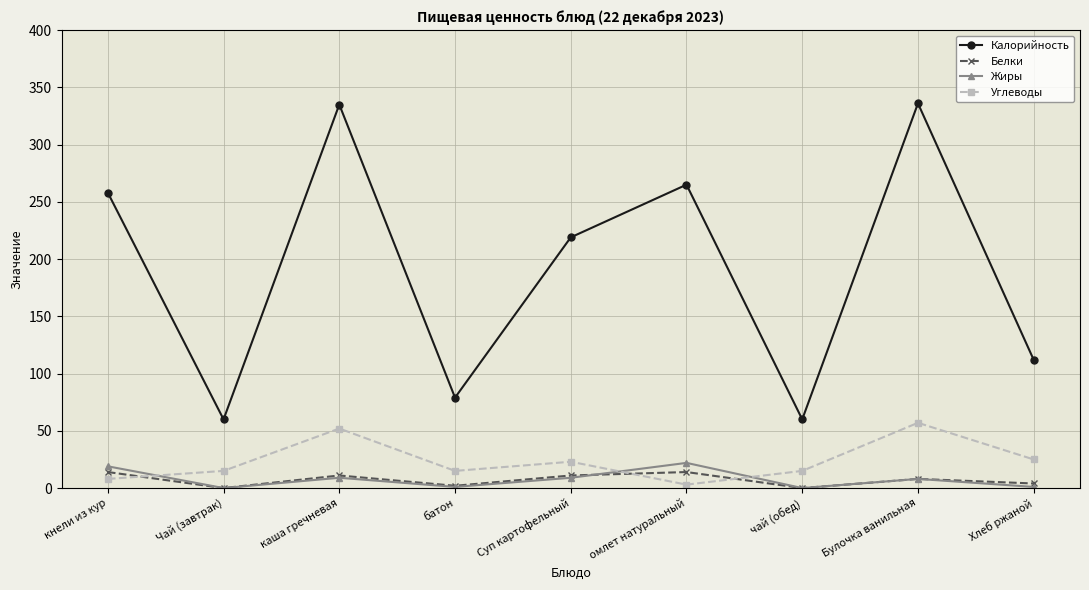

Is it true that Жиры equals 8 at Булочка ванильная?

True